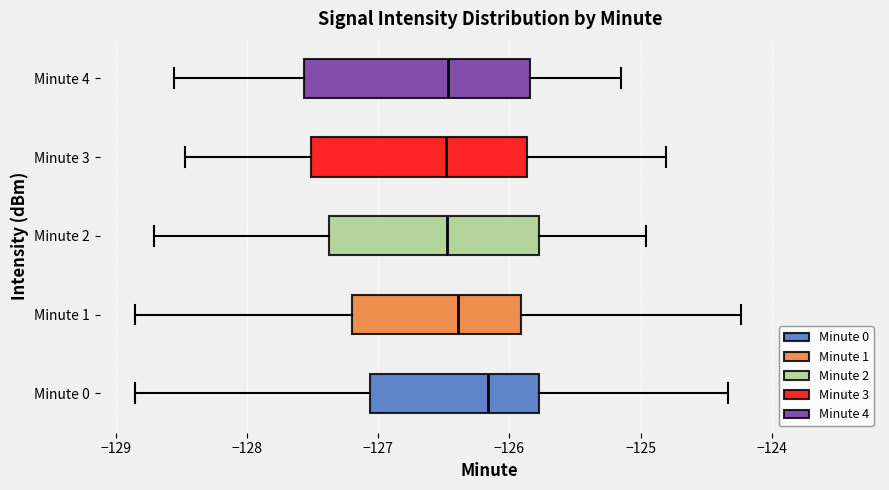

Reading bottom to top, transcribe this box plot: for each box, give where its median line is, the range the box spans, and where its two whiskers end, as read against the x-axis. The values are not printed on the chart, so give them approximately, as read against the axis.

Minute 0: median -126.2, box -127.1 to -125.8, whiskers -128.9 to -124.3
Minute 1: median -126.4, box -127.2 to -125.9, whiskers -128.9 to -124.2
Minute 2: median -126.5, box -127.4 to -125.8, whiskers -128.7 to -125.0
Minute 3: median -126.5, box -127.5 to -125.9, whiskers -128.5 to -124.8
Minute 4: median -126.5, box -127.6 to -125.8, whiskers -128.6 to -125.1